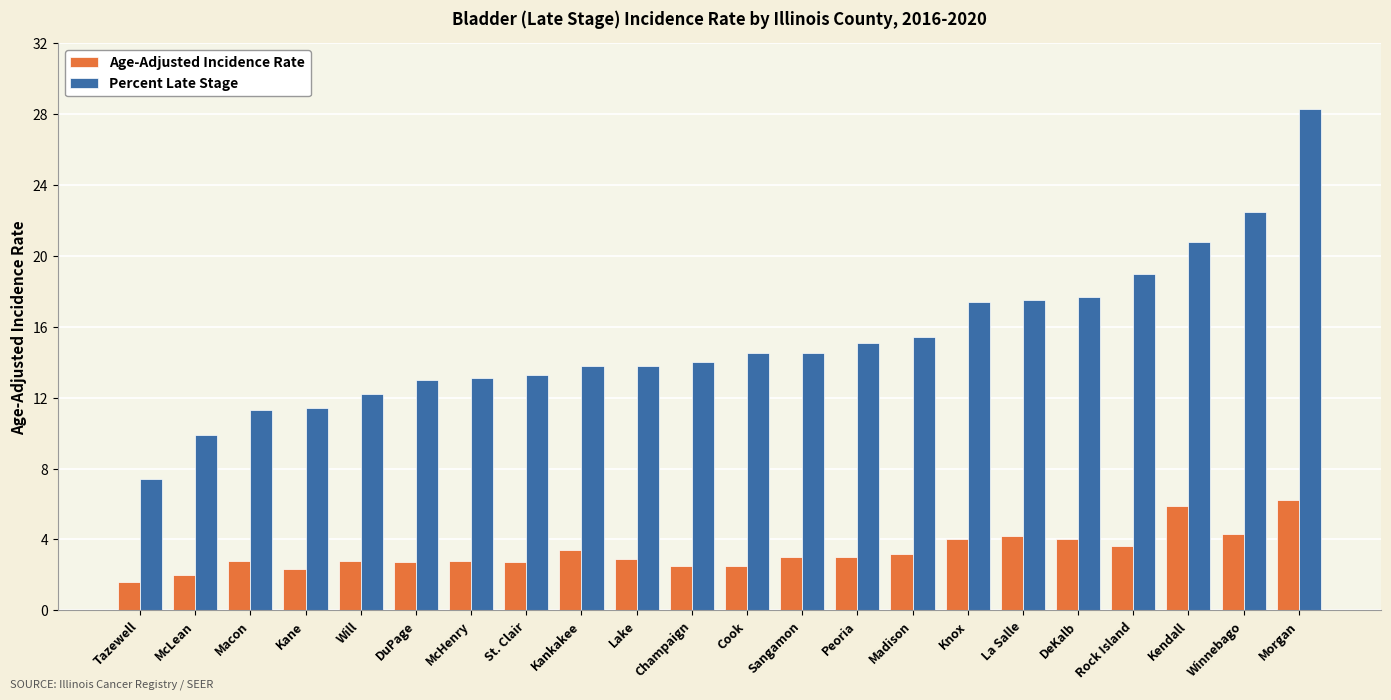

Read the Percent Late Stage value at Winnebago.

22.5